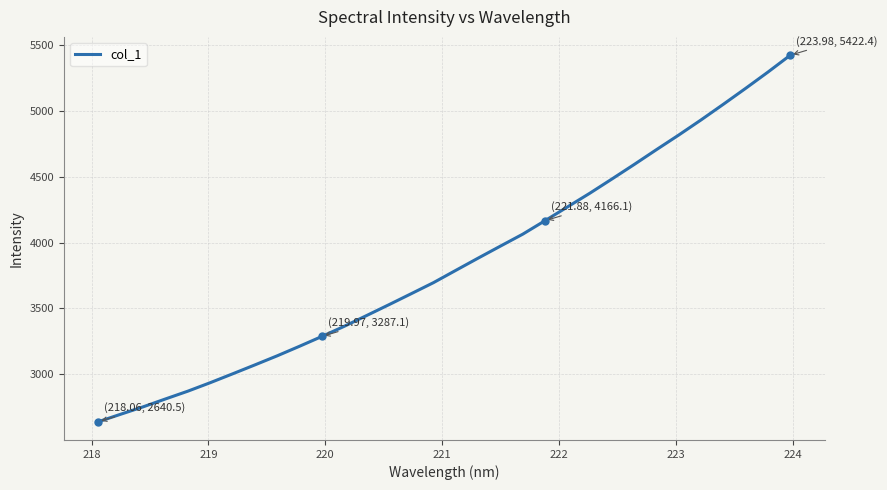

What is the maximum value shown in the chart?

5422.4